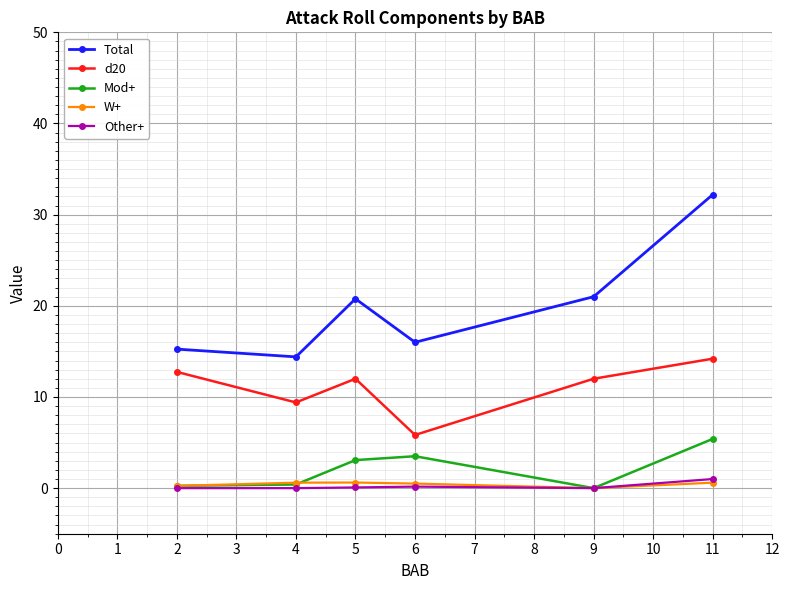

How many series are shown in this chart?

5